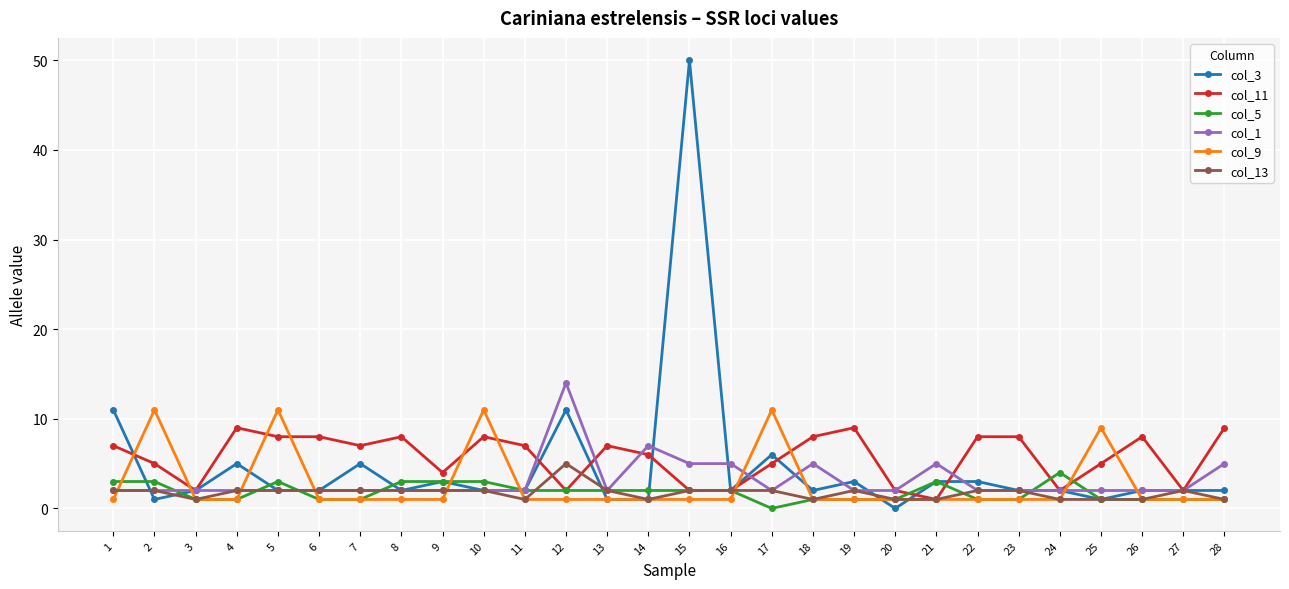

True or false: col_9 and col_13 intersect in this chart.

True